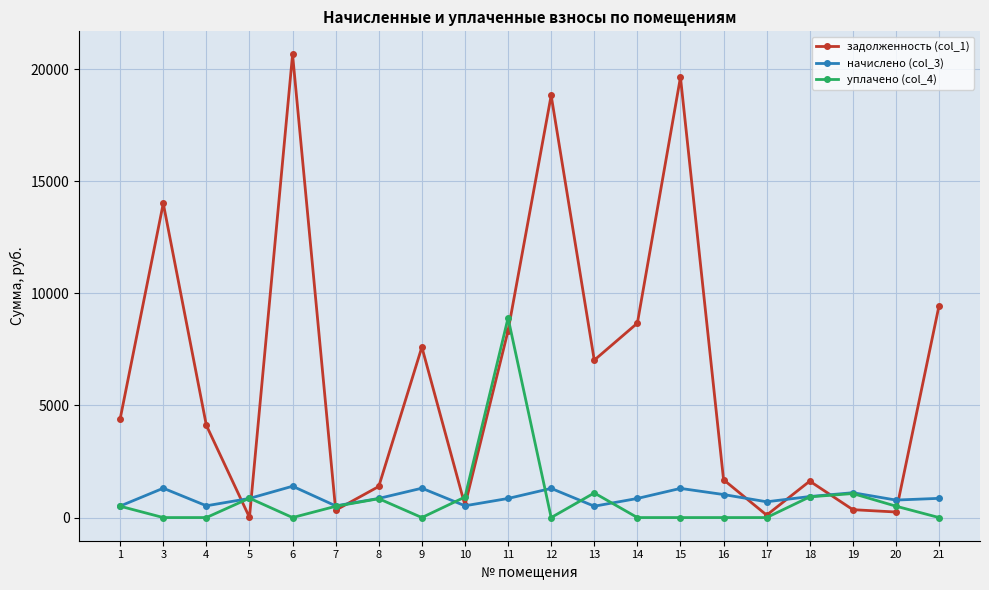

Is it true that задолженность (col_1) equals 18833.2 at 12?

True